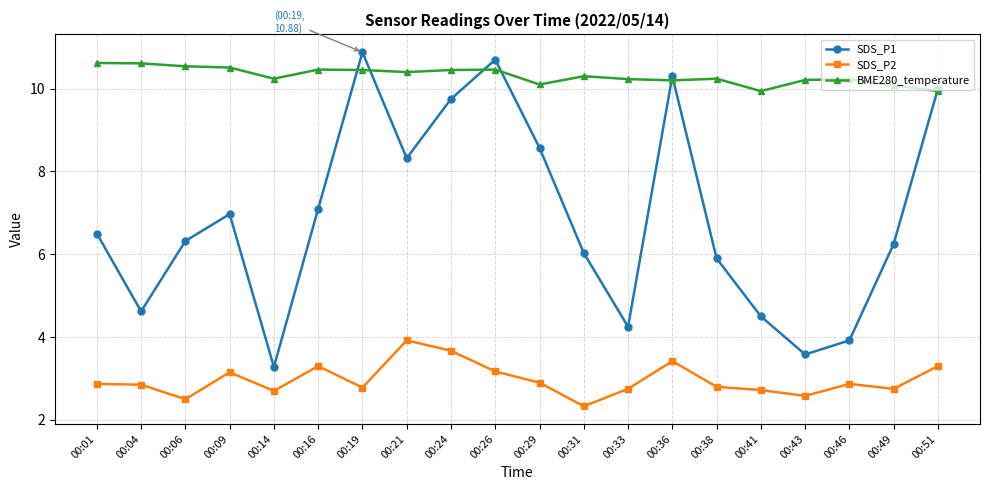

In BME280_temperature, how many points are higher than both neighbors (excluding endpoints)?

5